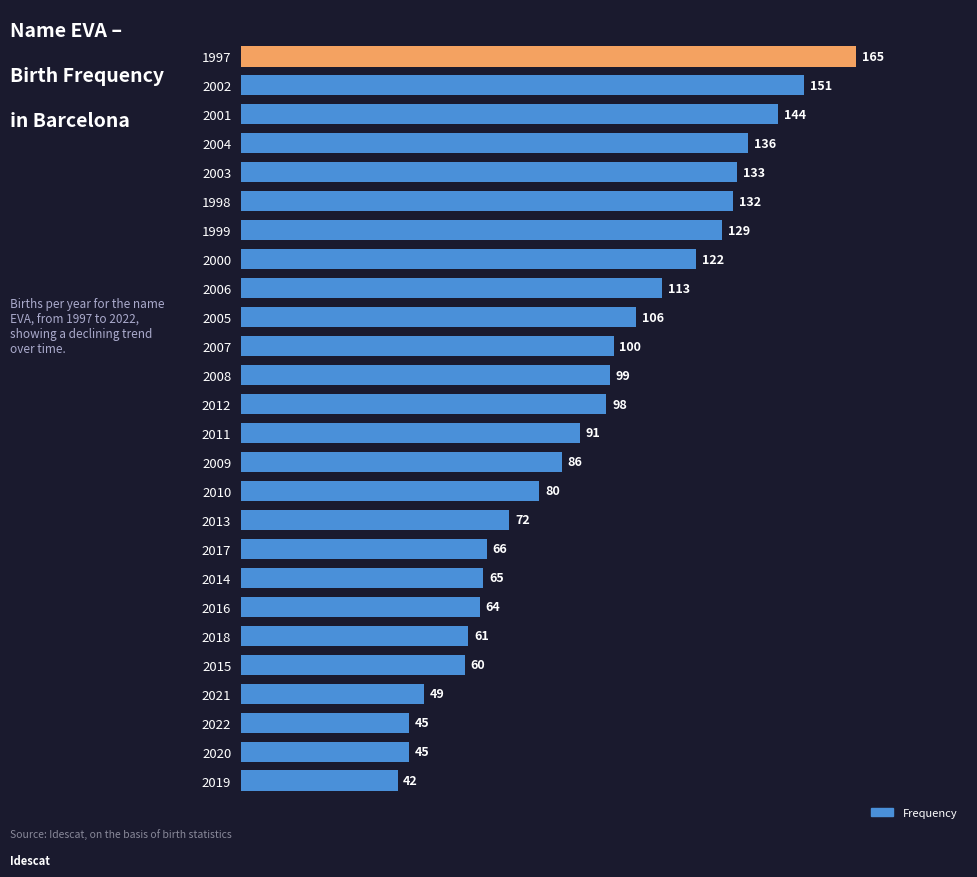

Are the bars horizontal?

Yes